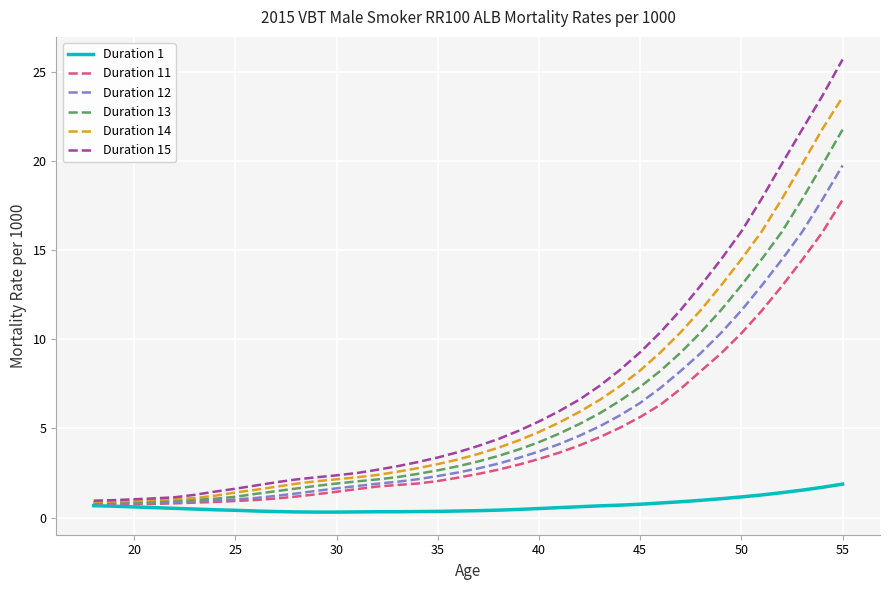

List the series in order of their peak value, highest first.

Duration 15, Duration 14, Duration 13, Duration 12, Duration 11, Duration 1